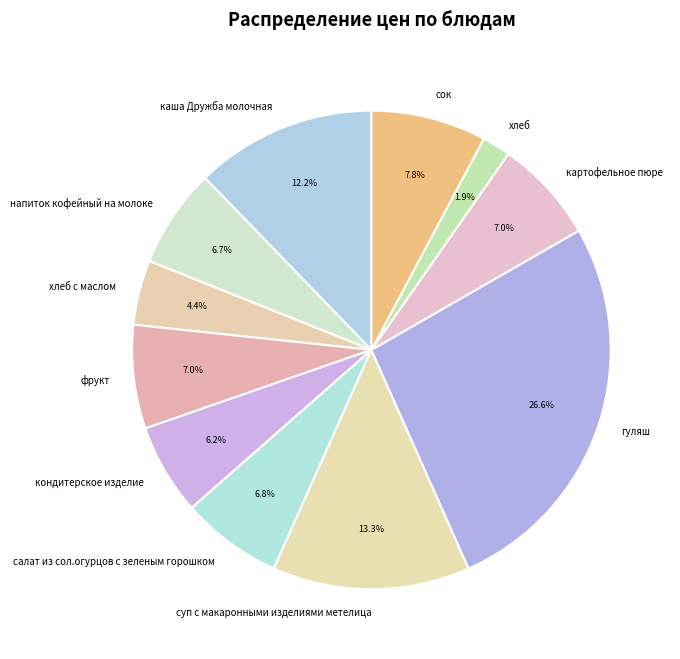

What is the ratio of the value at хлеб с маслом to the value at картофельное пюре?

0.6